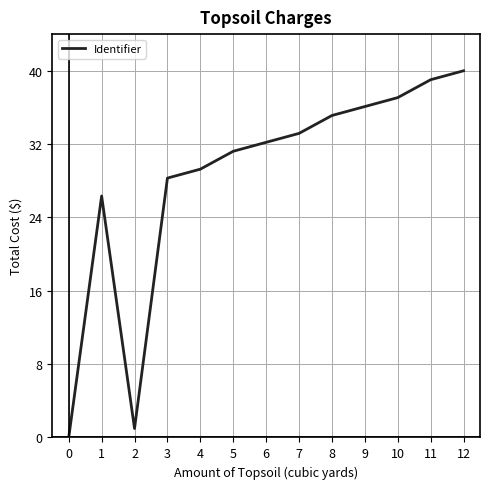

What is the average value?

28.4